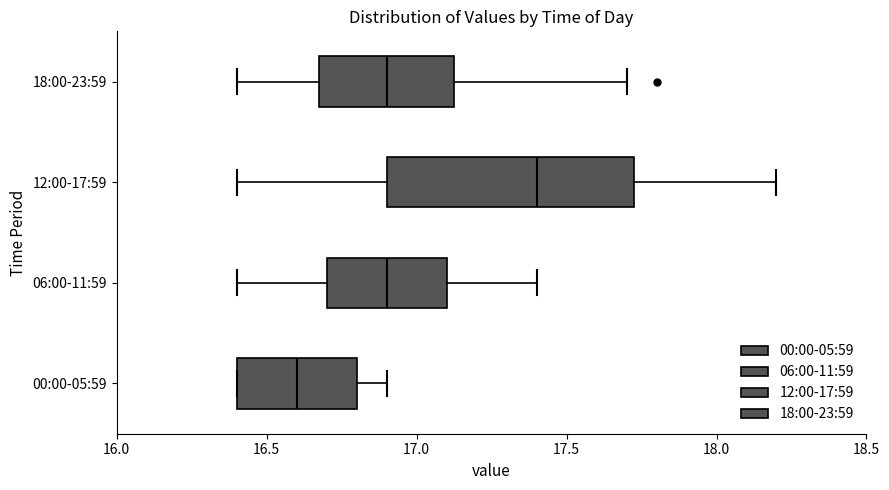

Which box's median line is the furthest to the right?

12:00-17:59